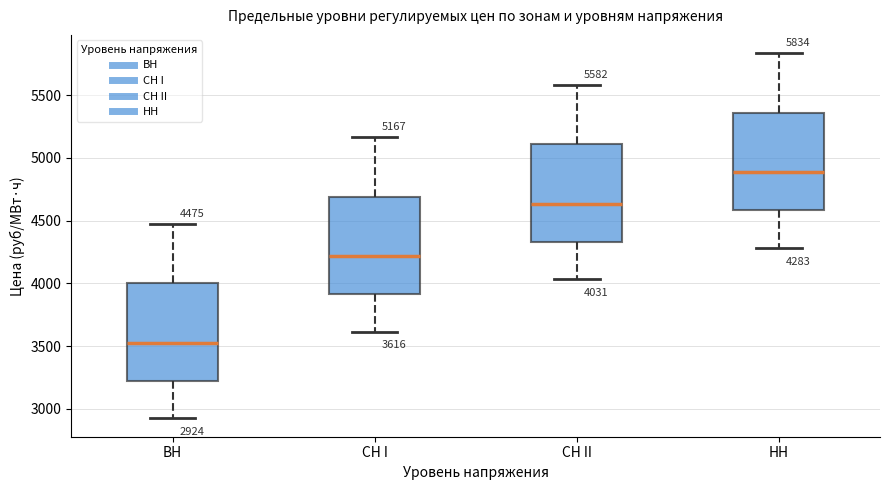

Which box's median line is the highest?

НН